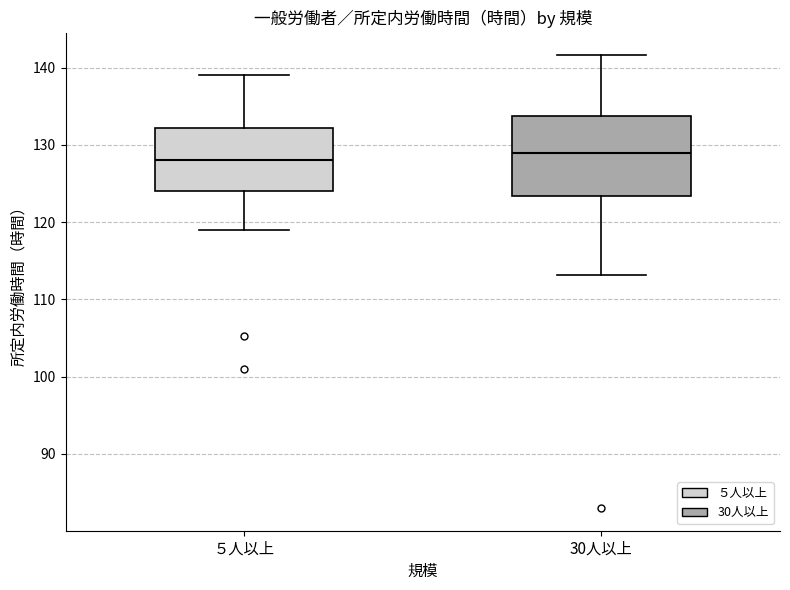

Reading left to right, transcribe this box plot: for each box, give where its median line is, the range the box spans, and where its two whiskers end, as read against the y-axis. The values are not printed on the chart, so give them approximately, as read against the axis.

５人以上: median 128, box 124 to 132, whiskers 119 to 139
30人以上: median 129, box 123 to 134, whiskers 113 to 142